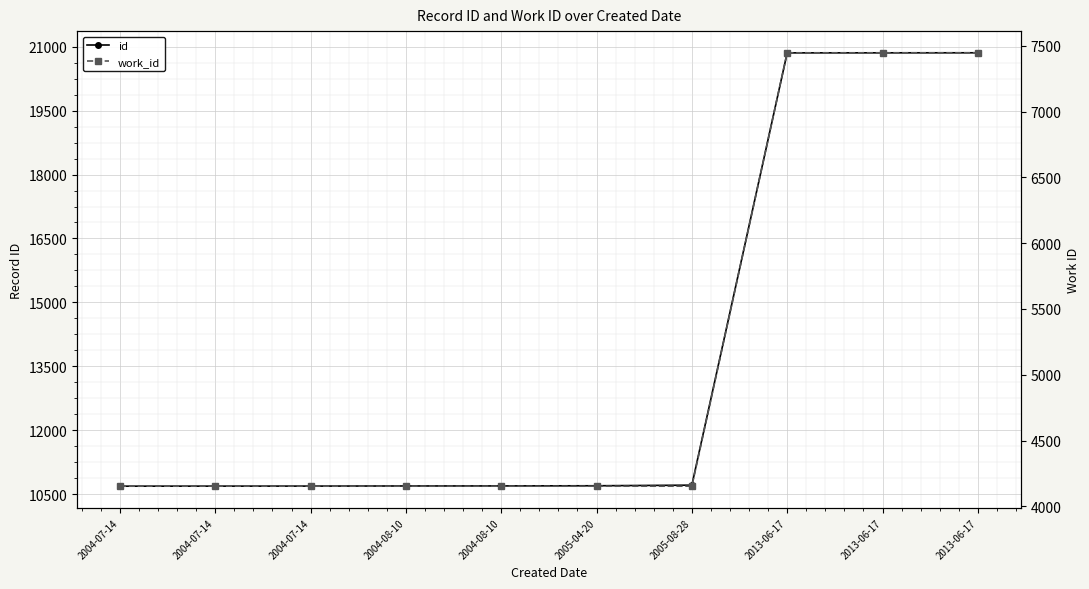

How many data points does each series have?

10